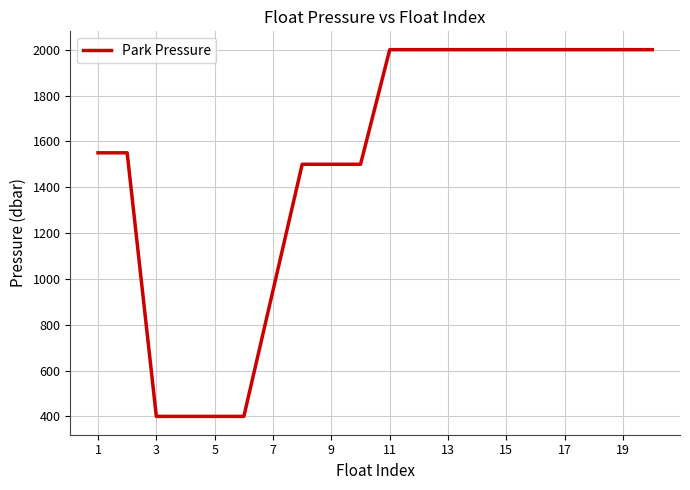

What is the difference between the maximum and minimum values?

1600